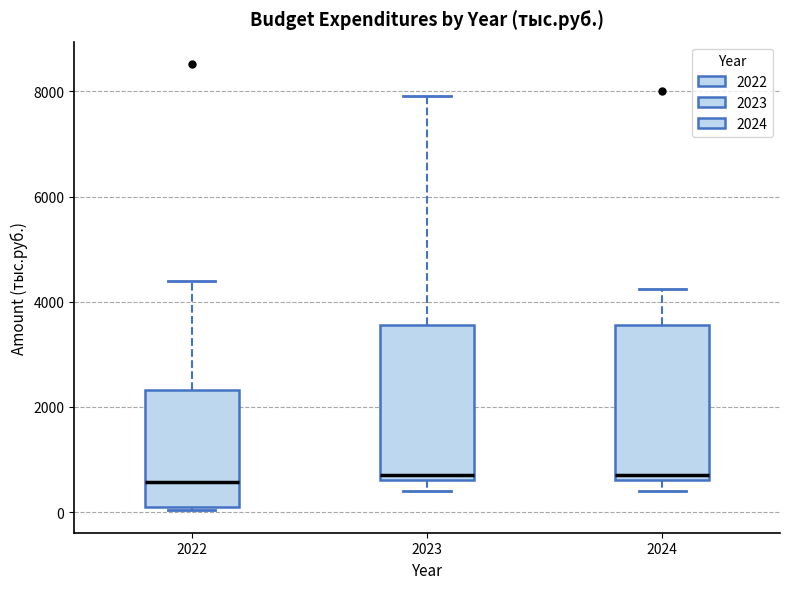

Reading left to right, transcribe this box plot: for each box, give where its median line is, the range the box spans, and where its two whiskers end, as read against the y-axis. The values are not printed on the chart, so give them approximately, as read against the axis.

2022: median 600, box 0 to 2400, whiskers 0 (just below the box's lower edge) to 4400
2023: median 800, box 600 to 3600, whiskers 400 to 8000
2024: median 800, box 600 to 3600, whiskers 400 to 4200